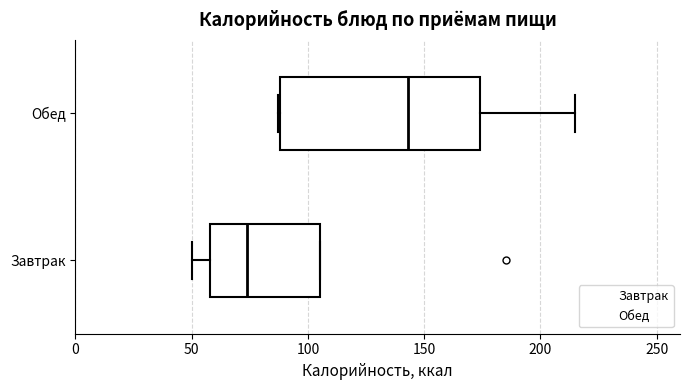

Reading bottom to top, read every box against the x-axis: the position of its median line, the range the box covers, and the ends of its whiskers. The values are not printed on the chart, so give them approximately, as read against the axis.

Завтрак: median 75, box 60 to 105, whiskers 50 to 105
Обед: median 145, box 90 to 175, whiskers 85 to 215